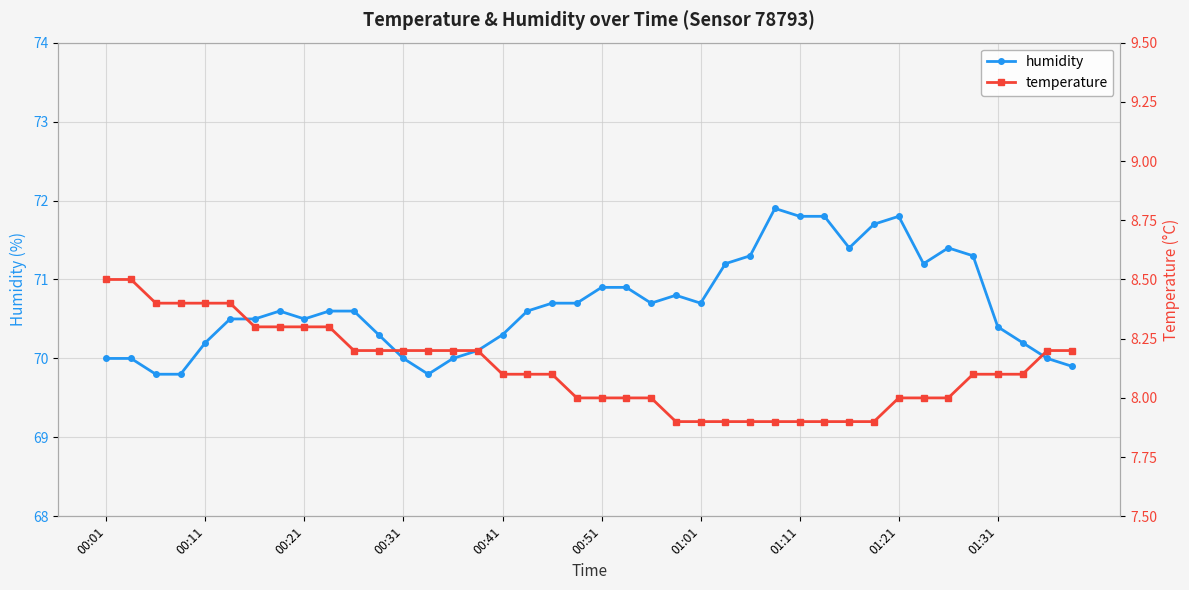

What value does the humidity series have at 10?

70.6